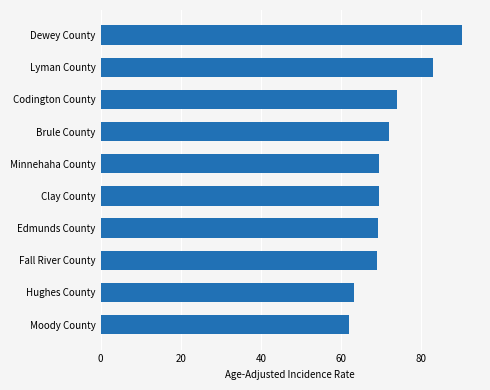

What is the average value?

72.2